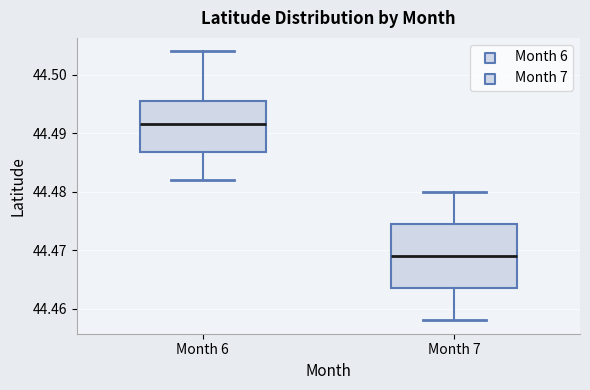

Which box's median line is the lowest?

Month 7